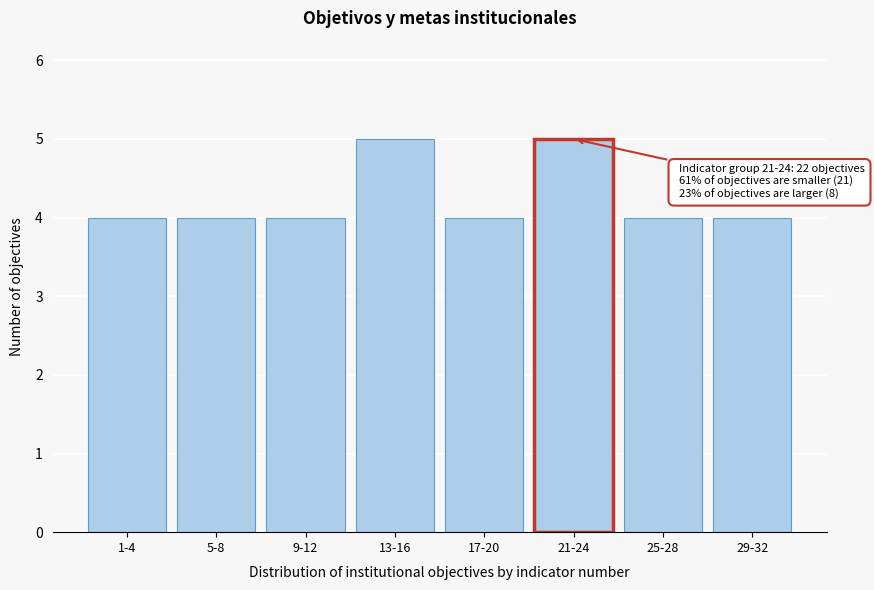

Reading left to right, transcribe all the data shown in this chart.

4	4	4	5	4	5	4	4